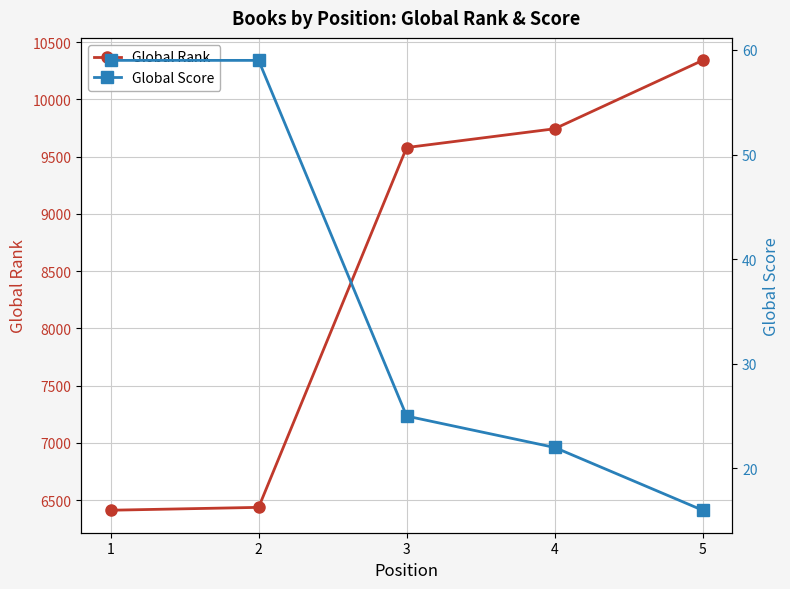

Reading left to right, extract all data points from this chart.

Global Rank: 6413	6438	9579	9743	10340
Global Score: 59	59	25	22	16